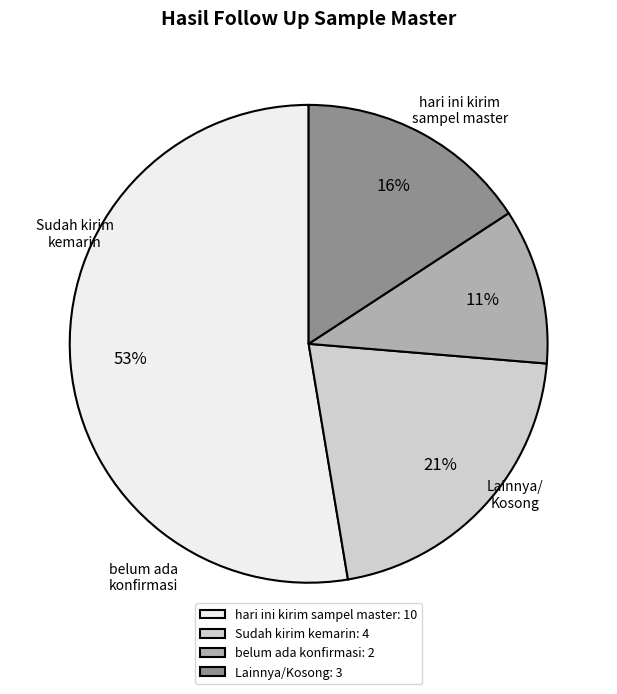

Does any single category account for the majority?

Yes